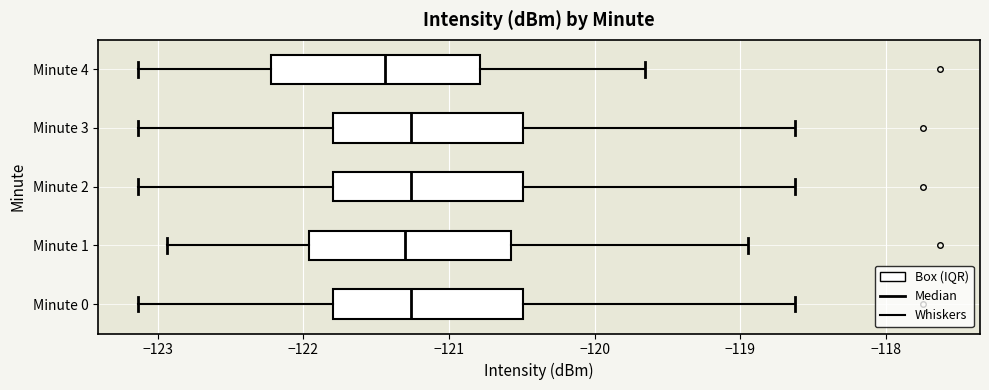

Which box has the furthest to the left median line?

Minute 4